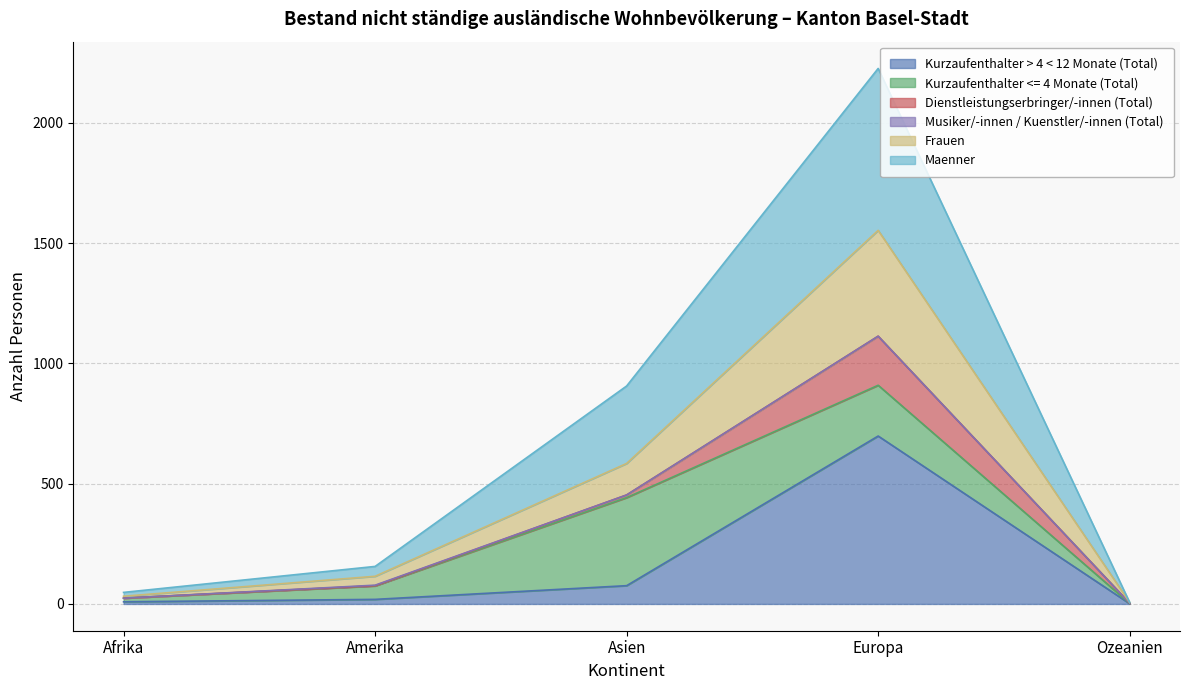

In Frauen, how many points are higher than both neighbors (excluding endpoints)?

1